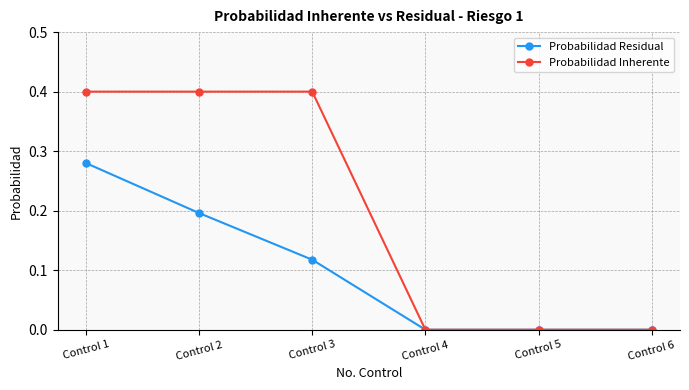

What is the difference between the second highest and minimum values in the Probabilidad Inherente series?

0.4